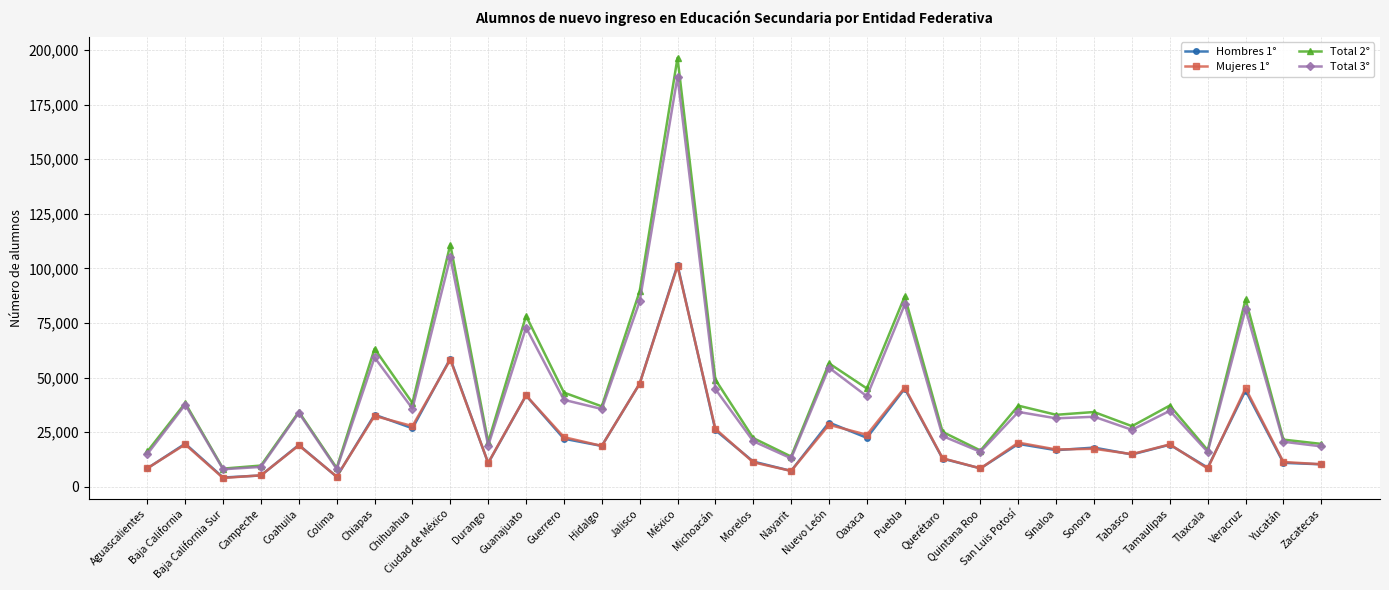

Where is Total 3° nearest to the value 97855?

Ciudad de México